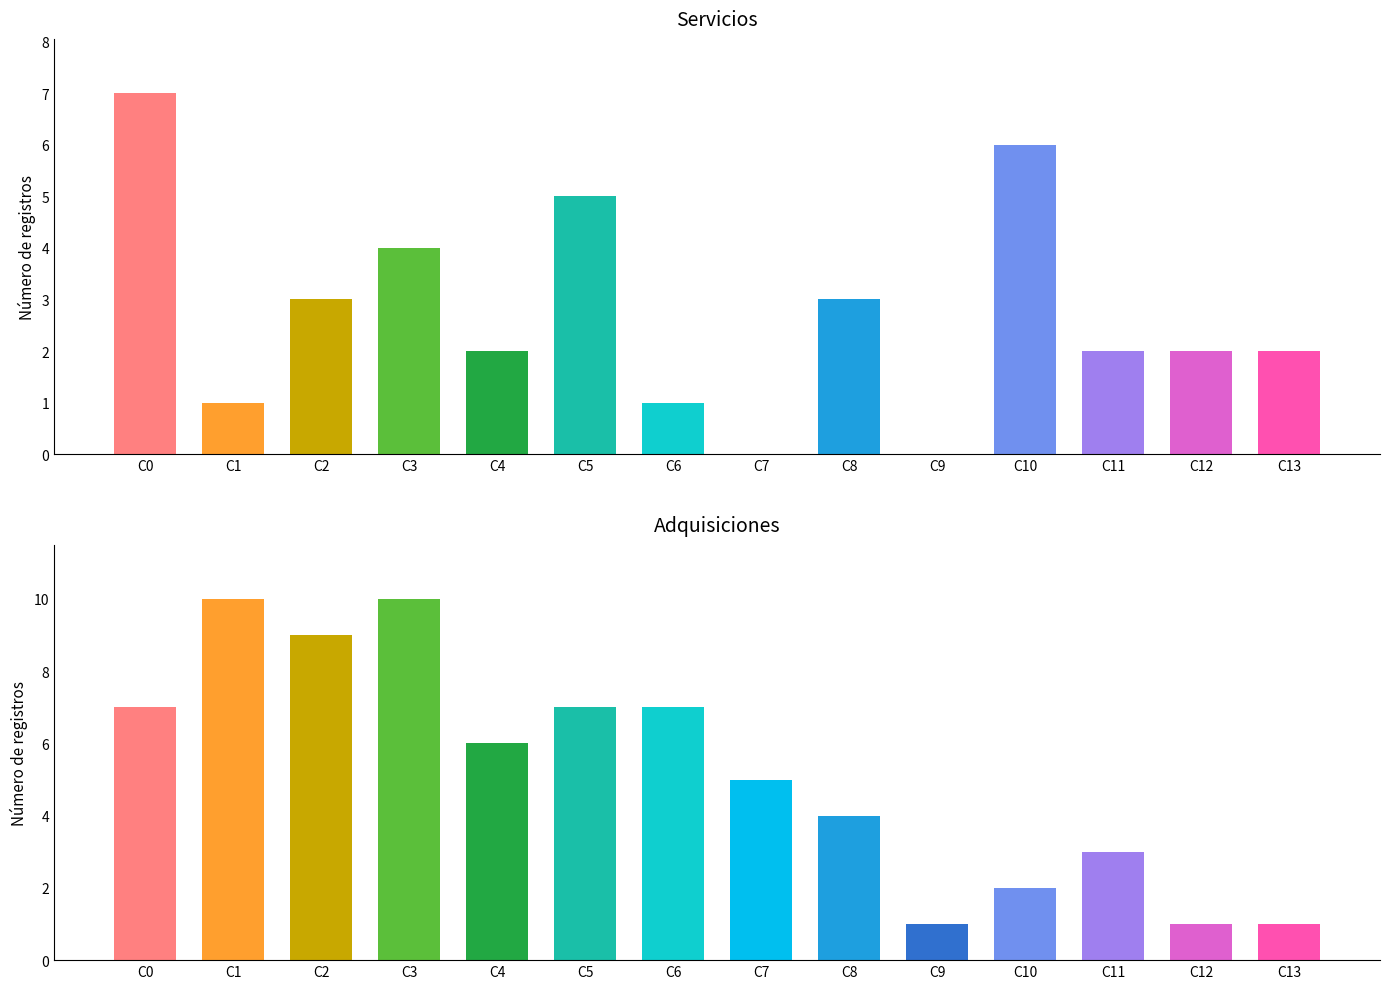

Is it true that Servicios equals 1 at TRANSPORTE?

False